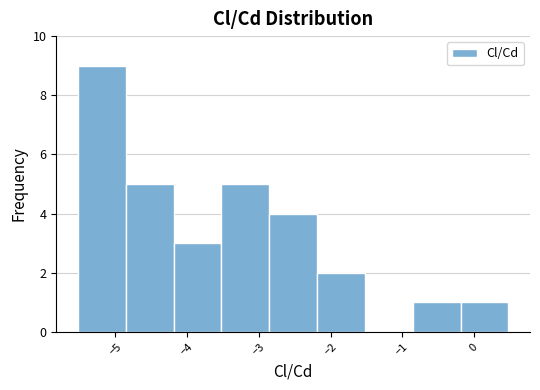

Reading left to right, transcribe this chart: for each bar, give the range it covers on the x-axis and its height. Neither the bar edges nor the heights are printed on the chart, so give them approximately, as read against the axes.

-5.5 to -4.9: 9
-4.9 to -4.2: 5
-4.2 to -3.5: 3
-3.5 to -2.9: 5
-2.9 to -2.2: 4
-2.2 to -1.5: 2
-1.5 to -0.9: 0
-0.9 to -0.2: 1
-0.2 to 0.5: 1